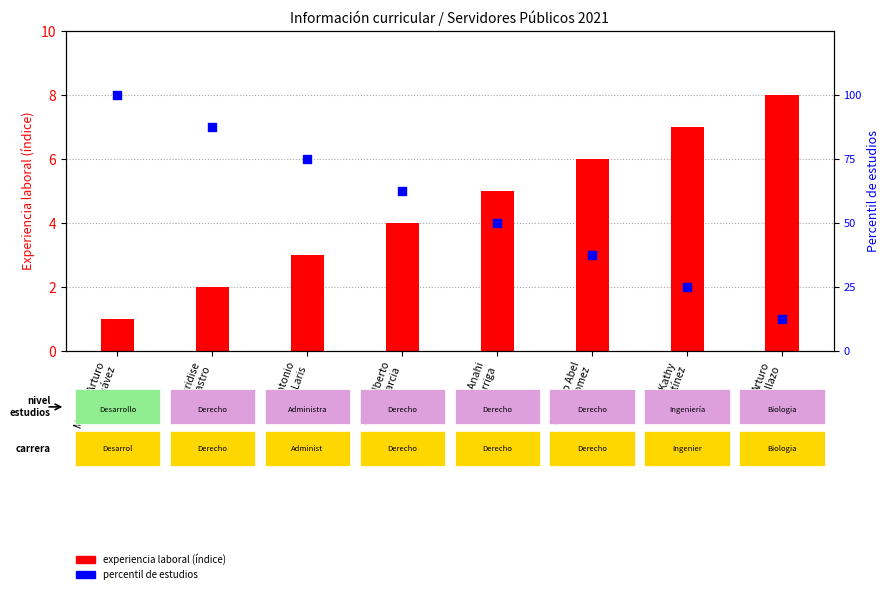

At how many categories does at least one series exceed 64?

3